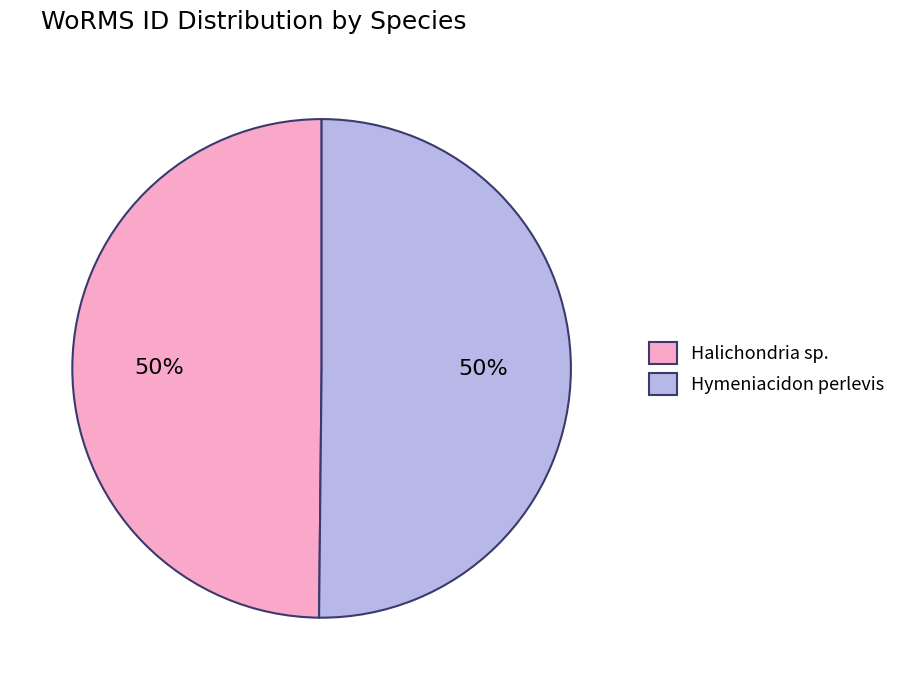

True or false: Hymeniacidon perlevis accounts for 64% of the total.

False